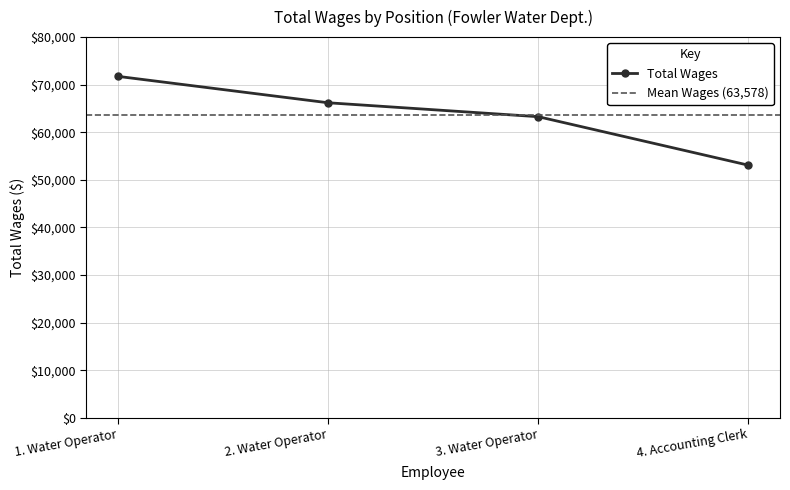

The chart shows a value of 88384 at 2. Water Operator. True or false?

False